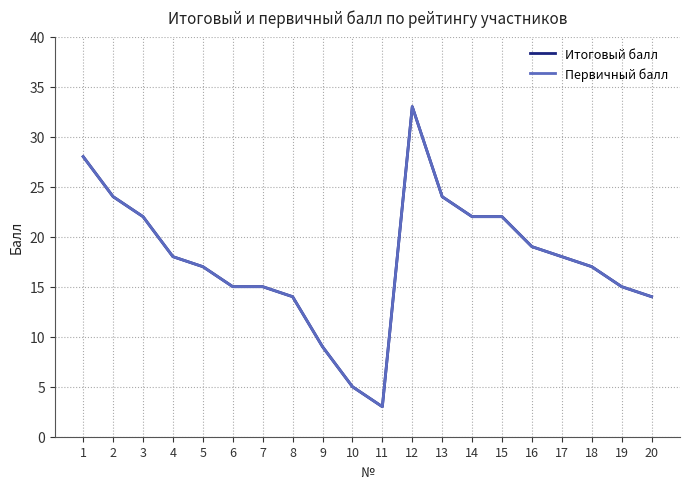

The value of Первичный балл at 20 is 14. True or false?

True